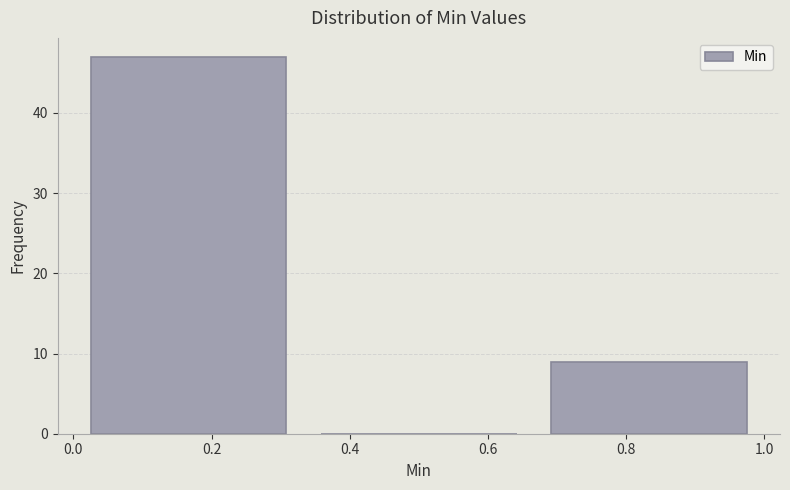

How tall is the bar that spans 0.66 to 1.00 on the x-axis? Neither the bar edges nor the heights are printed on the chart, so give them approximately, as read against the axes.

9